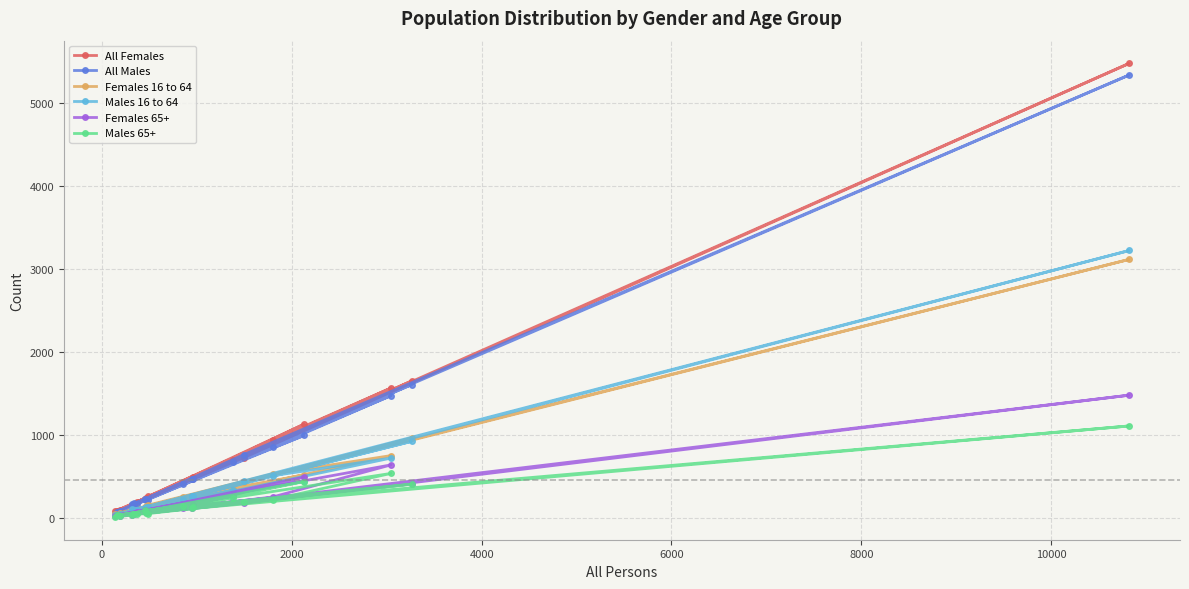

Which series has the widest spread of values?

All Females